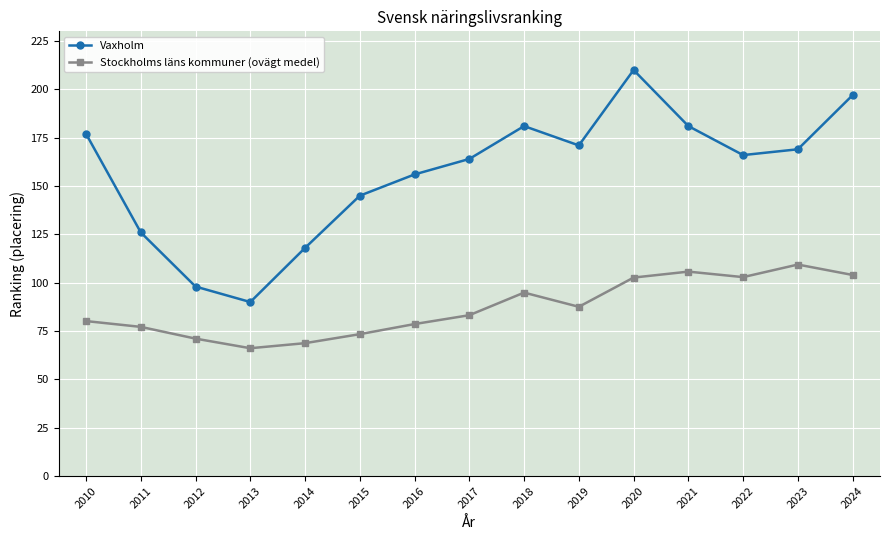

At 2015, list the series in order from largest to smallest.

Vaxholm, Stockholms läns kommuner (ovägt medel)